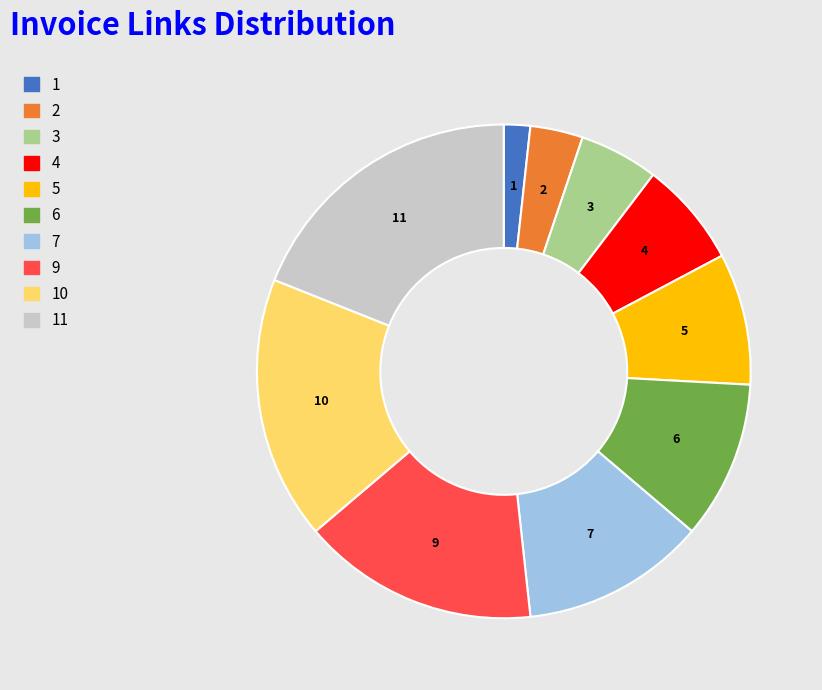

How many slices are in this pie chart?

10